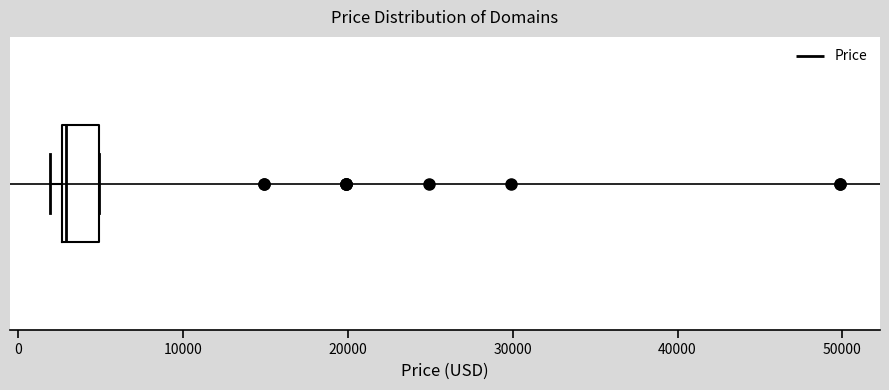

Where is the left edge of the box on the x-axis? The values are not printed on the chart, so give them approximately, as read against the axis.

3000